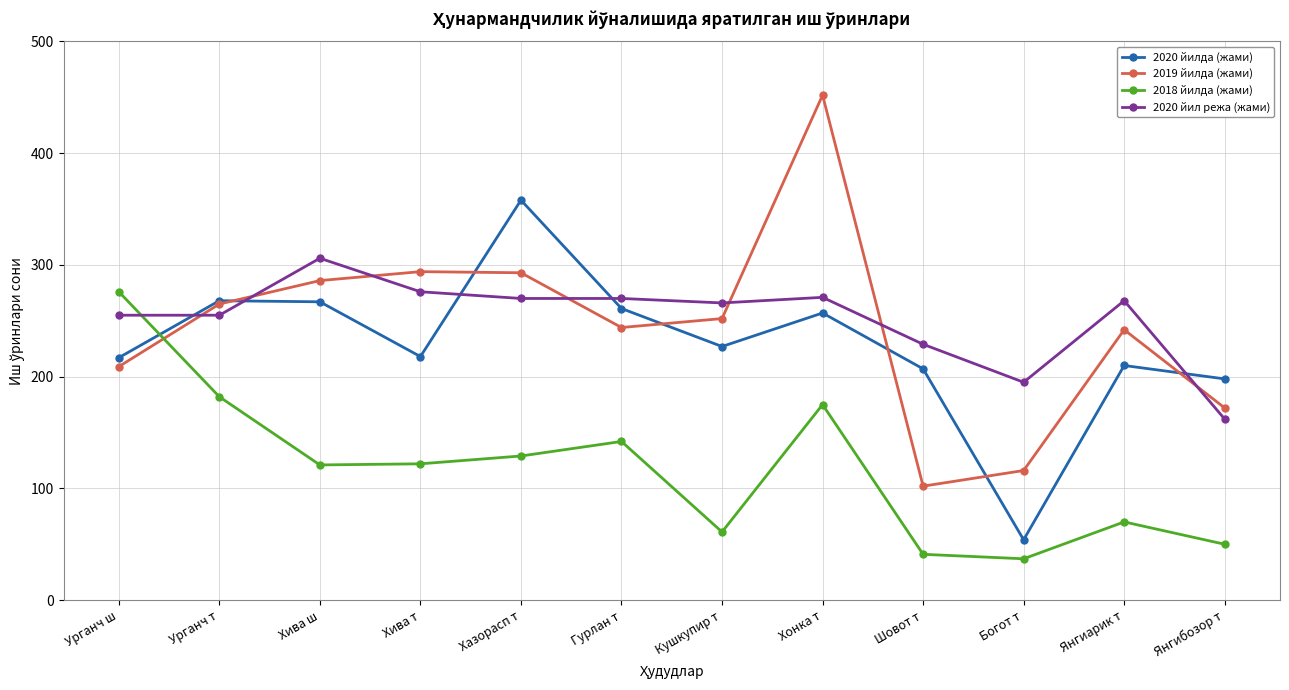

The value of 2020 йилда (жами) at Хива т is 332. True or false?

False